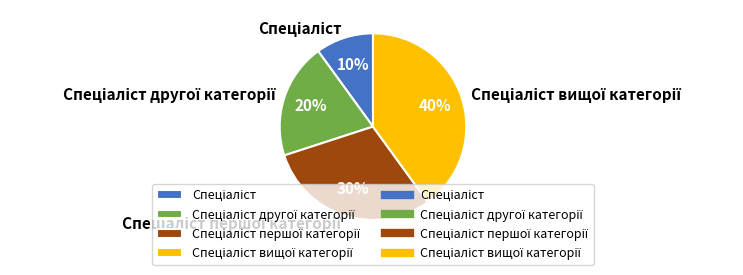

To the nearest percent, what is the difference between the largest and smallest slice percentages?

30%